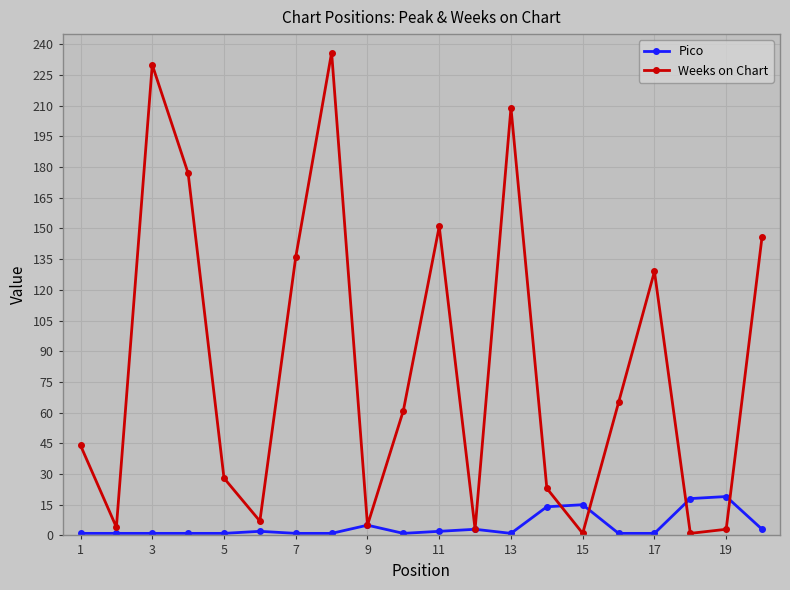

What are all the series names shown in the legend?

Pico, Weeks on Chart